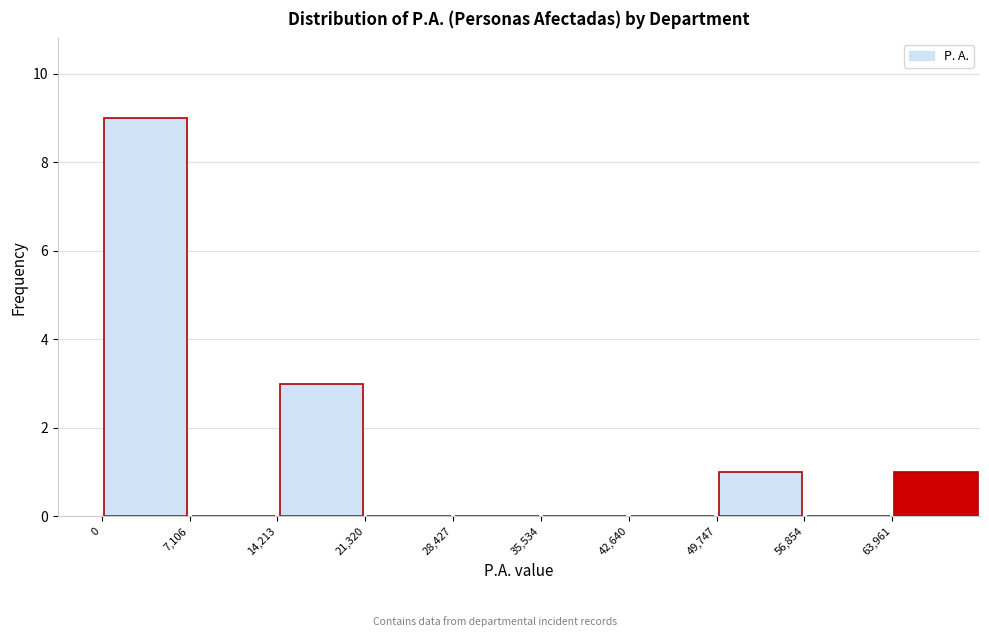

Which range on the x-axis has the tallest bar?

0 to 7000